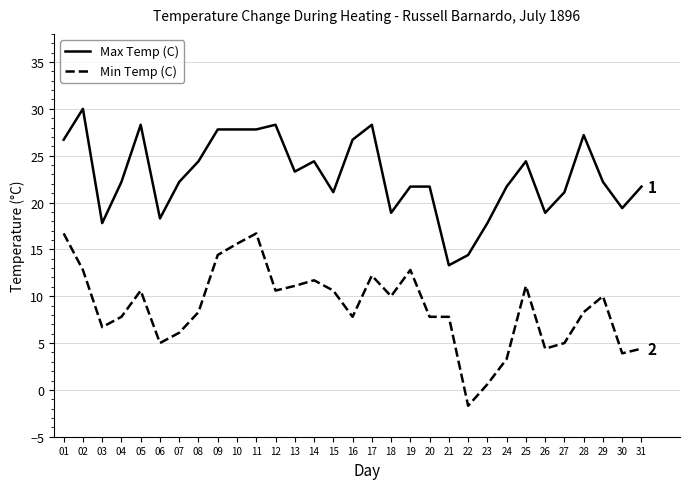

True or false: Min Temp (C) and Max Temp (C) cross at least once.

False